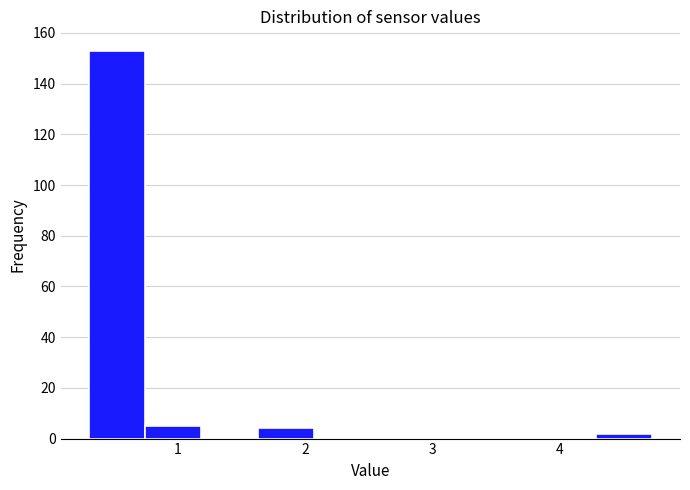

How tall is the bar that spans 1.6 to 2.1 on the x-axis? Neither the bar edges nor the heights are printed on the chart, so give them approximately, as read against the axes.

4